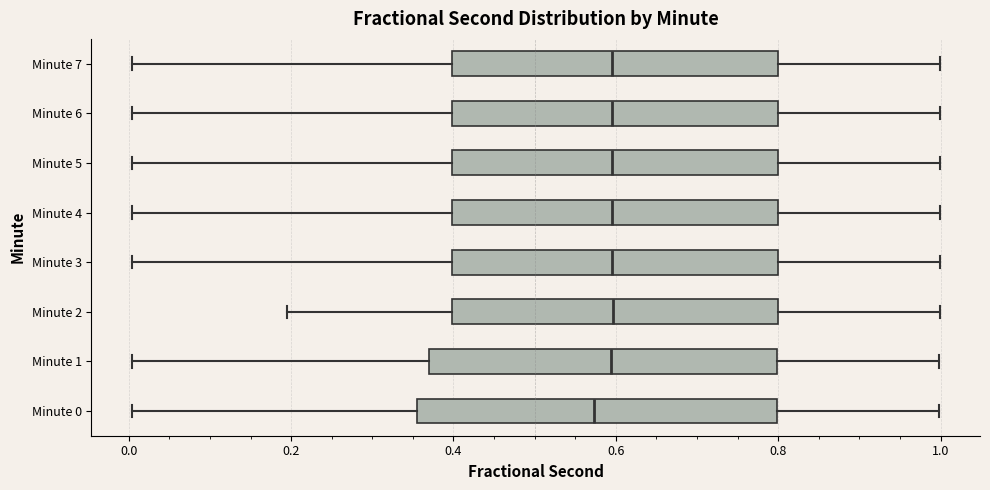

Where does the left whisker of the box for Minute 5 end on the x-axis? The values are not printed on the chart, so give them approximately, as read against the axis.

0.00